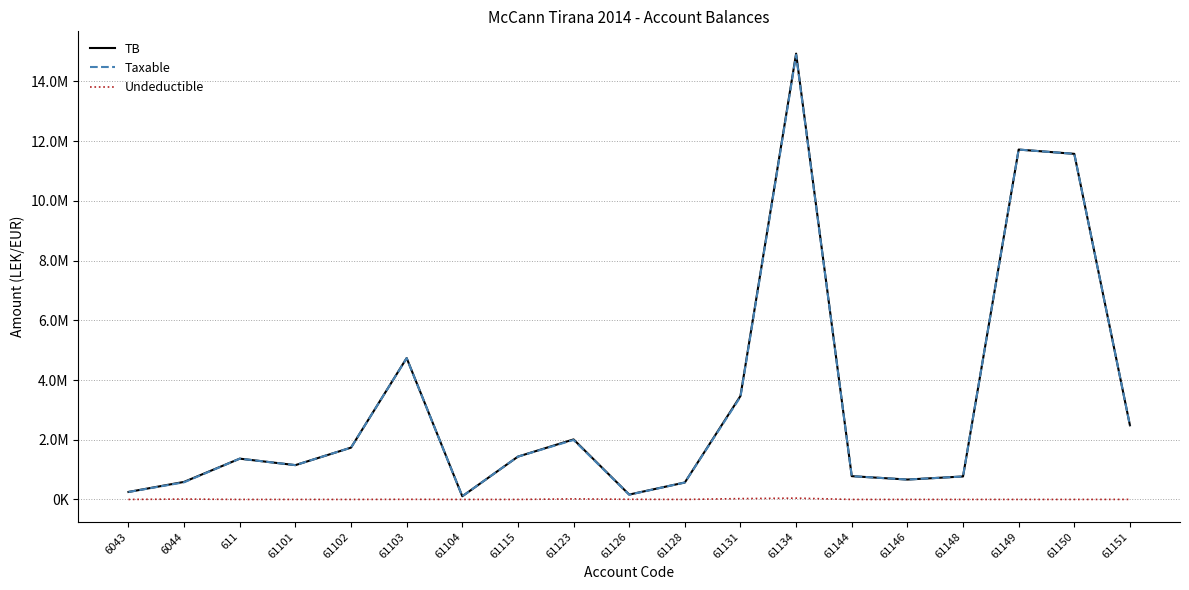

Does the chart have visible grid lines?

Yes